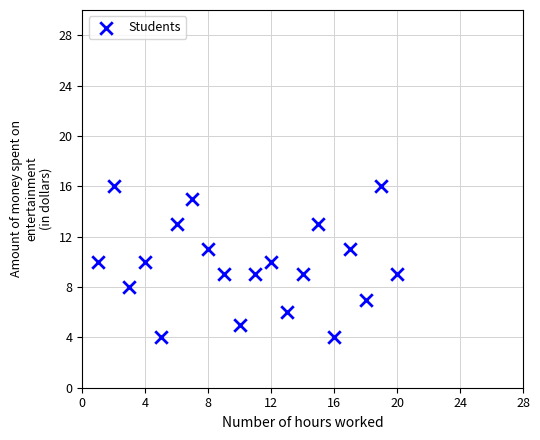

What is the range of Y values (max minus min)?

12